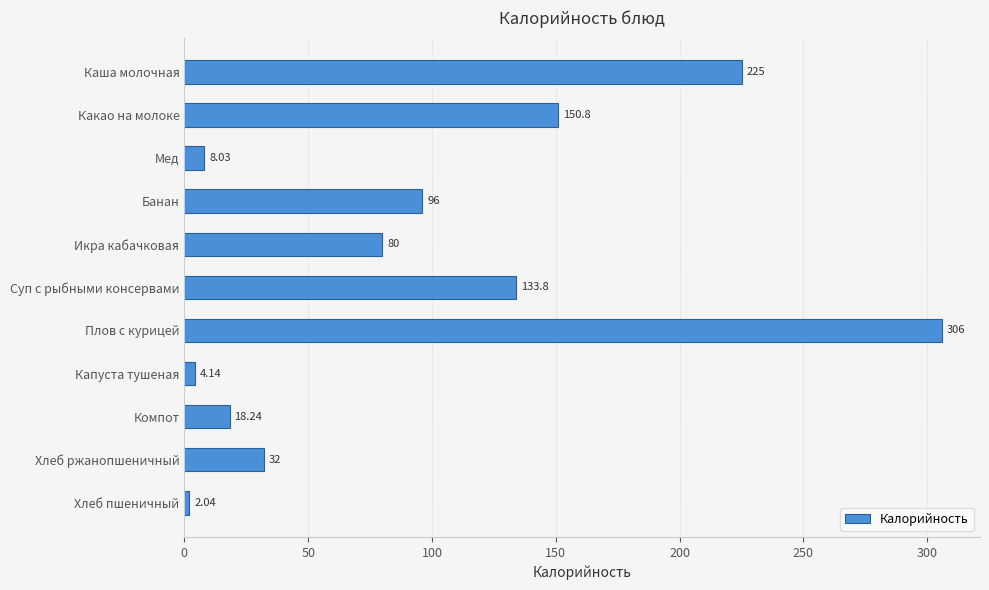

At which category does the chart reach its peak across all series?

Плов с курицей